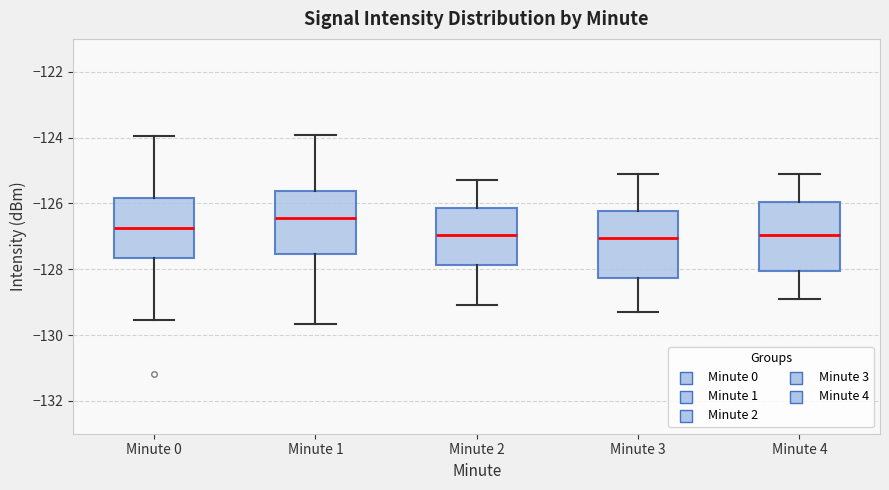

Reading left to right, transcribe this box plot: for each box, give where its median line is, the range the box spans, and where its two whiskers end, as read against the y-axis. The values are not printed on the chart, so give them approximately, as read against the axis.

Minute 0: median -126.8, box -127.6 to -125.8, whiskers -129.6 to -124.0
Minute 1: median -126.4, box -127.6 to -125.6, whiskers -129.6 to -124.0
Minute 2: median -127.0, box -127.8 to -126.2, whiskers -129.0 to -125.2
Minute 3: median -127.0, box -128.2 to -126.2, whiskers -129.2 to -125.0
Minute 4: median -127.0, box -128.0 to -126.0, whiskers -128.8 to -125.0